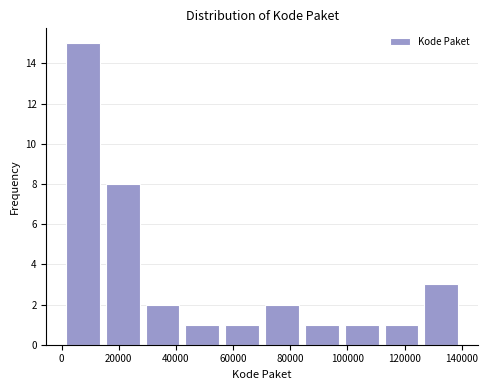

What is the height of the bar covering 0 to 14000 on the x-axis? Neither the bar edges nor the heights are printed on the chart, so give them approximately, as read against the axes.

15